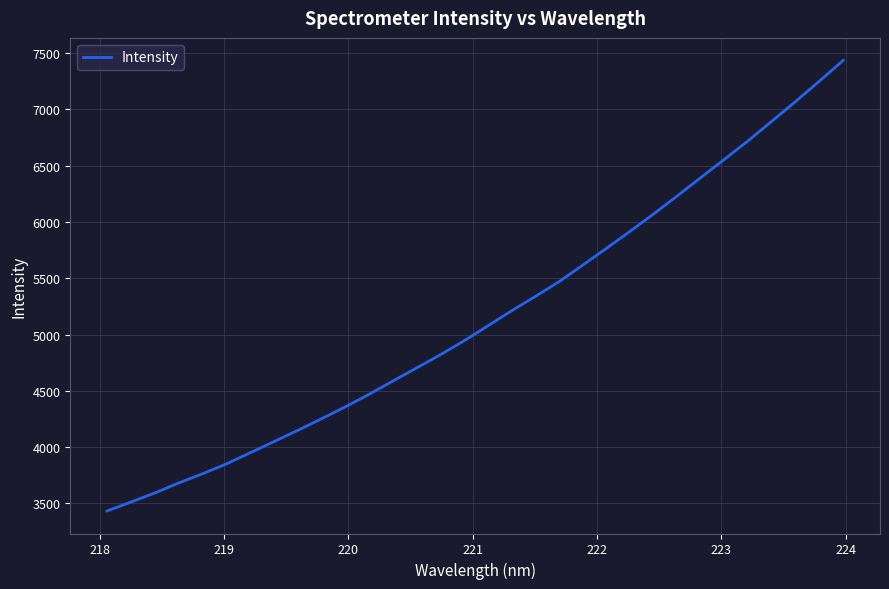

What is the difference between the maximum and minimum values?

4001.8